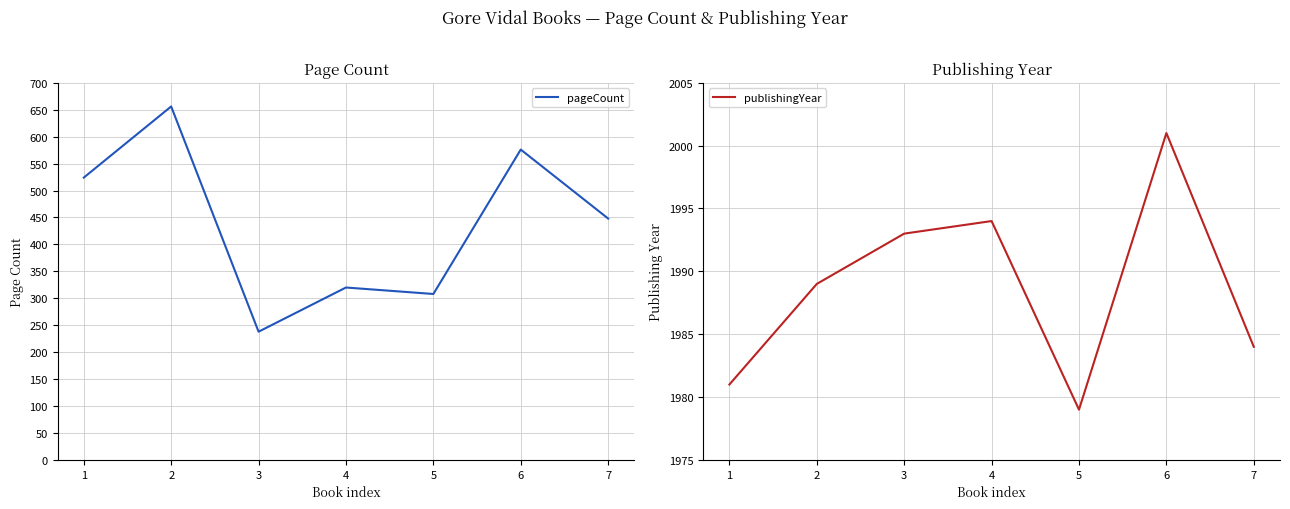

What is the sum of all pageCount values?

3070